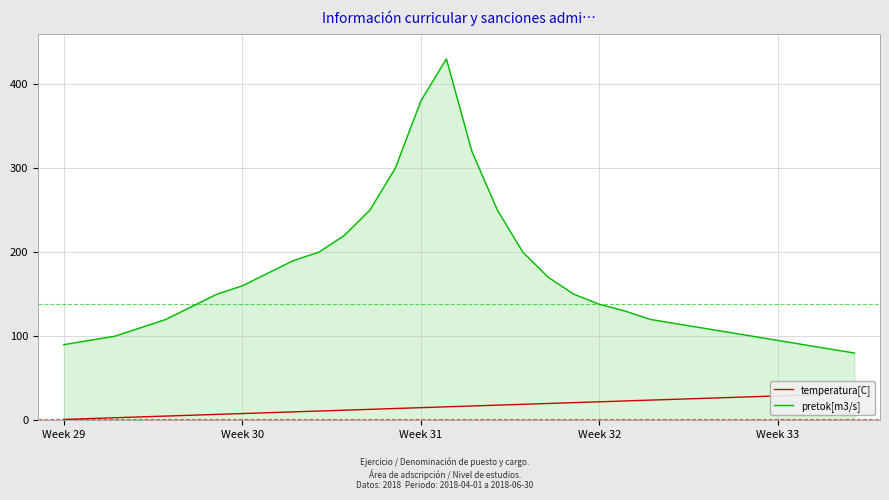

True or false: temperatura[C] and pretok[m3/s] cross at least once.

False